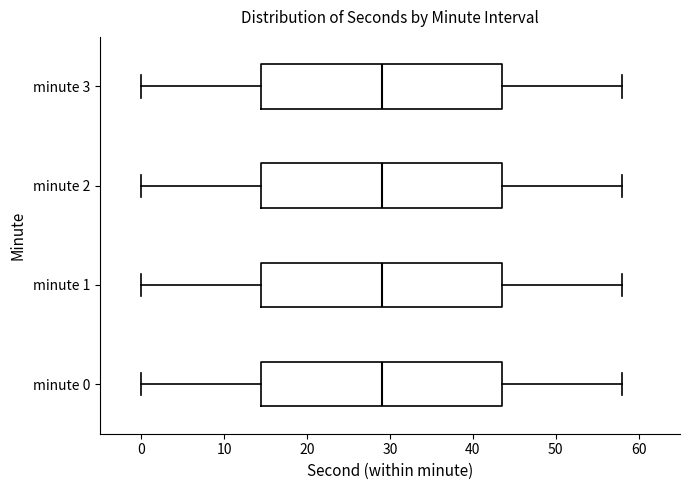

Reading bottom to top, transcribe this box plot: for each box, give where its median line is, the range the box spans, and where its two whiskers end, as read against the x-axis. The values are not printed on the chart, so give them approximately, as read against the axis.

minute 0: median 29, box 15 to 44, whiskers 0 to 58
minute 1: median 29, box 15 to 44, whiskers 0 to 58
minute 2: median 29, box 15 to 44, whiskers 0 to 58
minute 3: median 29, box 15 to 44, whiskers 0 to 58